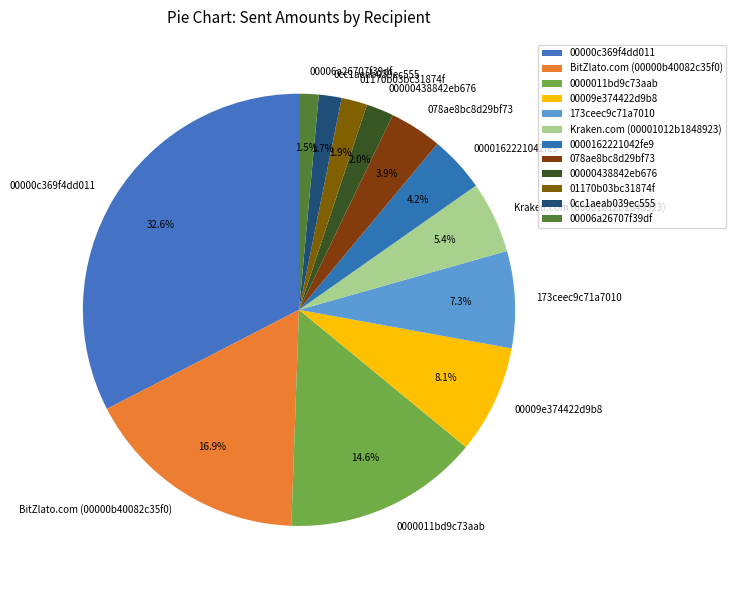

The 0000162221042fe9 slice represents 4% of the pie. True or false?

True